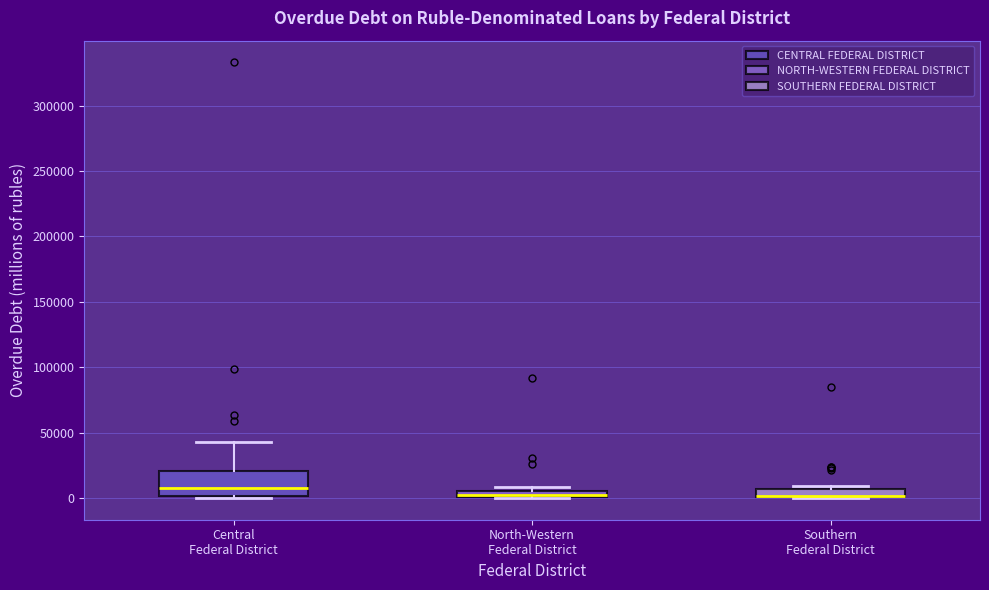

Comparing the boxes themselves (not the whiskers), which one is the tallest?

Central Federal District